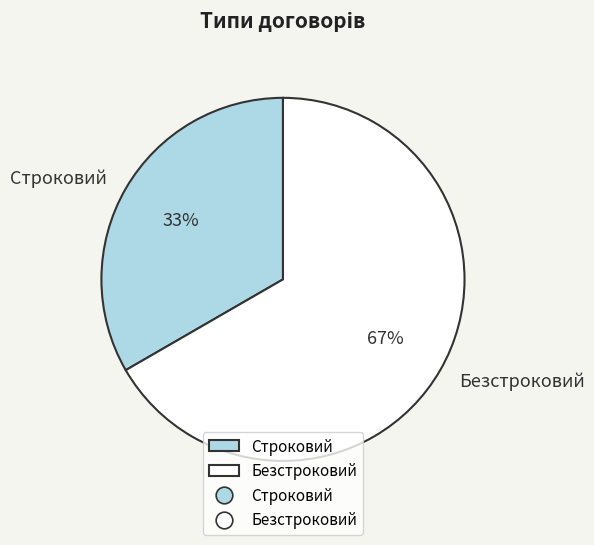

Rank the categories by value from lowest to highest.

Строковий, Безстроковий